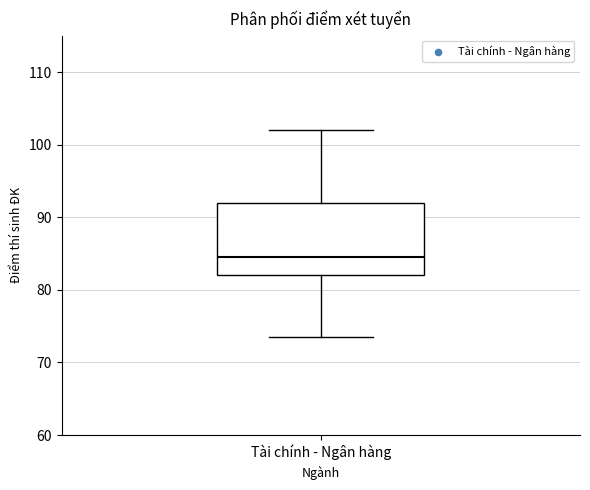

Read this box plot against the y-axis: the position of the median line, the range covered by the box, and the ends of both whiskers. The values are not printed on the chart, so give them approximately, as read against the axis.

median 85, box 82 to 92, whiskers 74 to 102